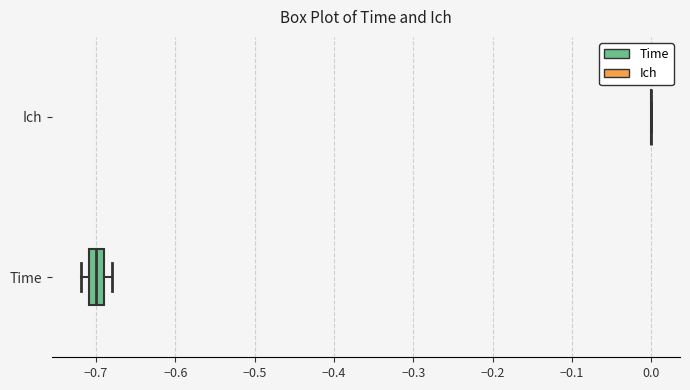

Reading bottom to top, transcribe this box plot: for each box, give where its median line is, the range the box spans, and where its two whiskers end, as read against the x-axis. The values are not printed on the chart, so give them approximately, as read against the axis.

Time: median -0.70, box -0.71 to -0.69, whiskers -0.72 to -0.68
Ich: box collapsed to a line at 0.00, whiskers 0.00 to 0.00